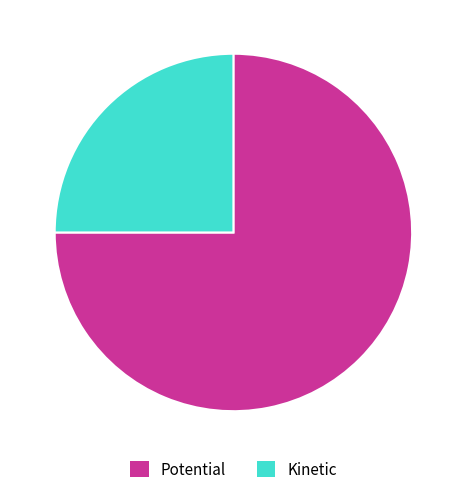

Does any single category account for the majority?

Yes